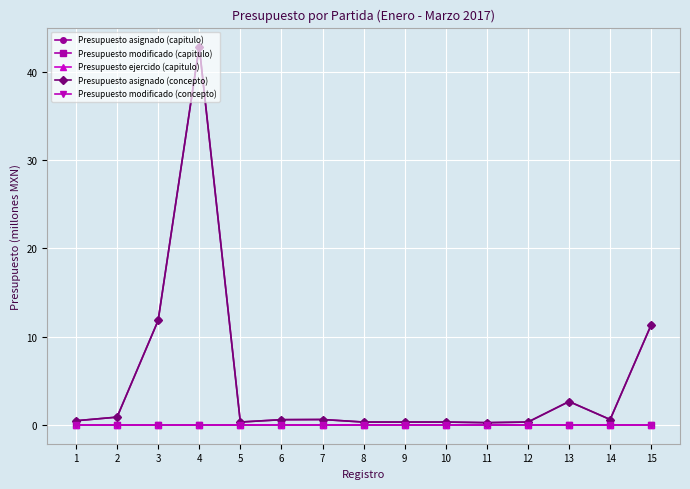

True or false: Presupuesto asignado (concepto) and Presupuesto modificado (concepto) cross at least once.

False